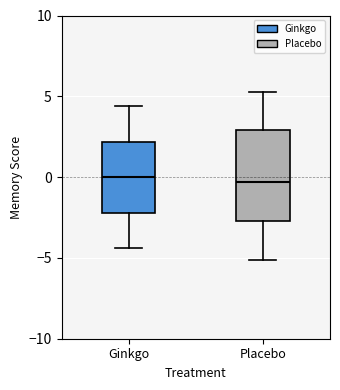

Where is the lower edge of the box for Placebo on the y-axis? The values are not printed on the chart, so give them approximately, as read against the axis.

-2.5